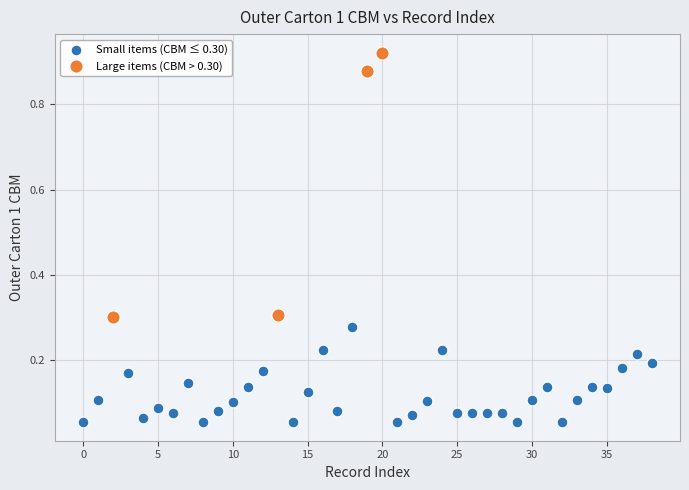

Which series has the widest spread of Y values?

Large items (CBM > 0.30)